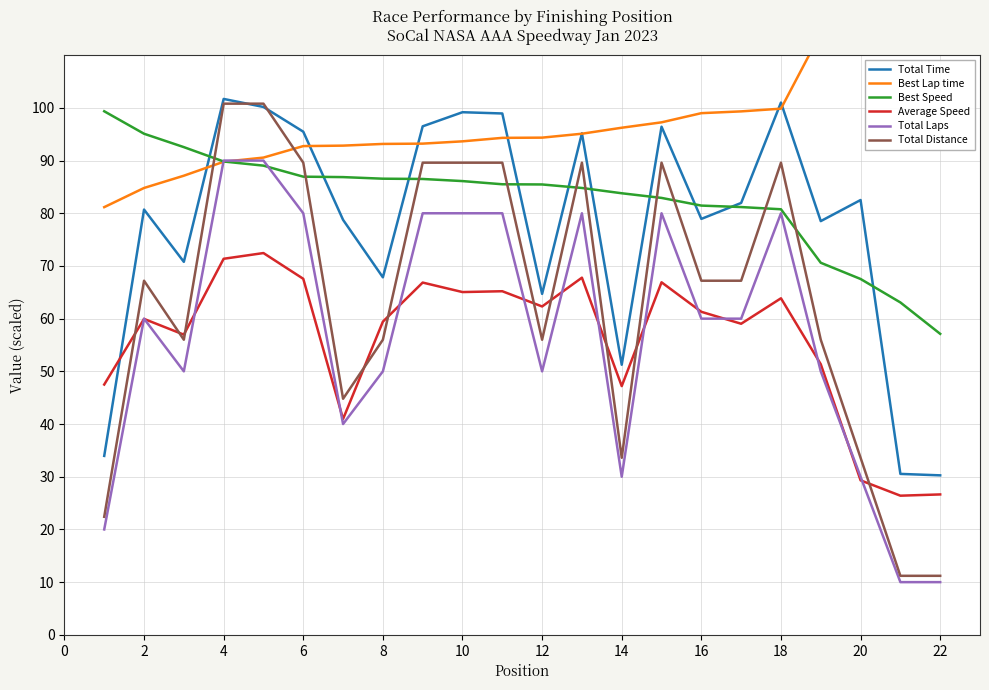

After their last crossing, which series has the higher values: Average Speed or Total Distance?

Average Speed